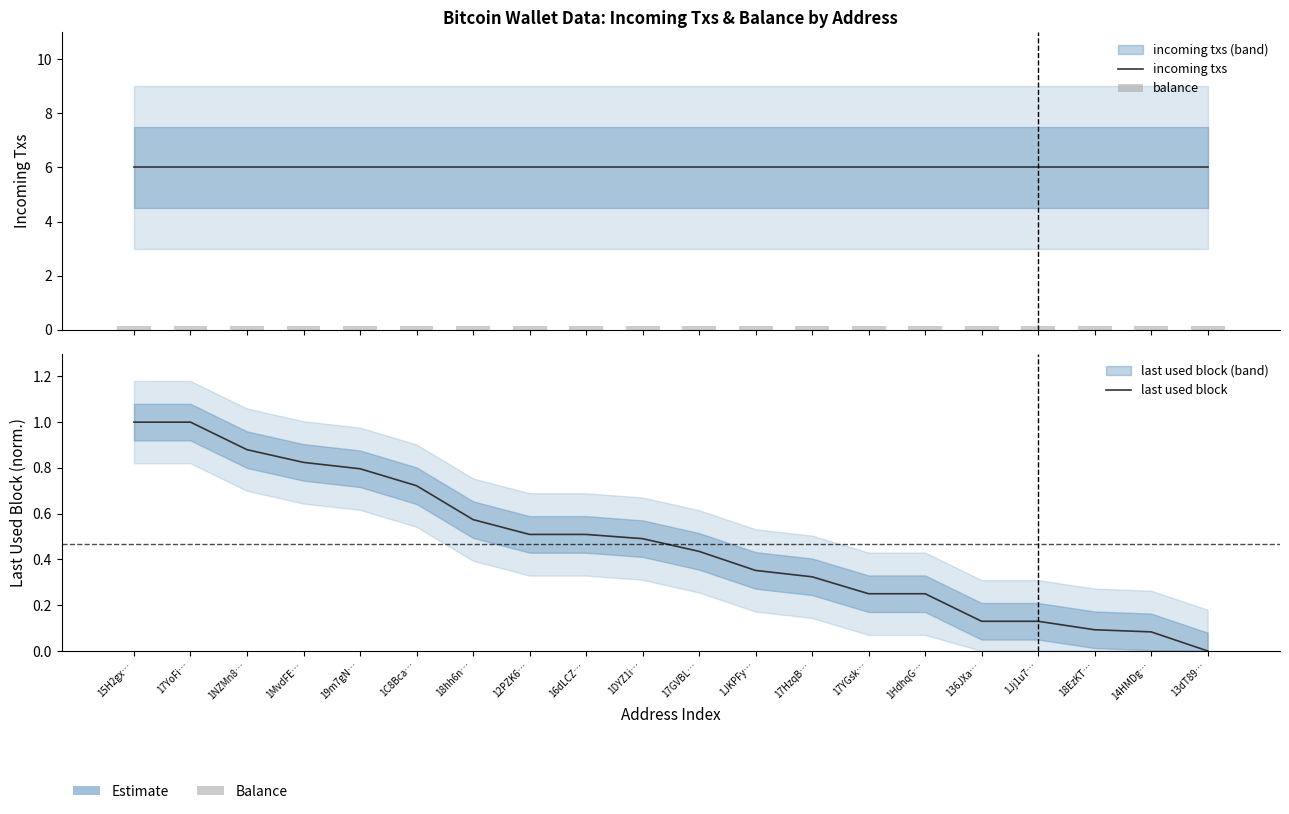

True or false: last used block has a value of 0.2 at 1HdhqG….

True